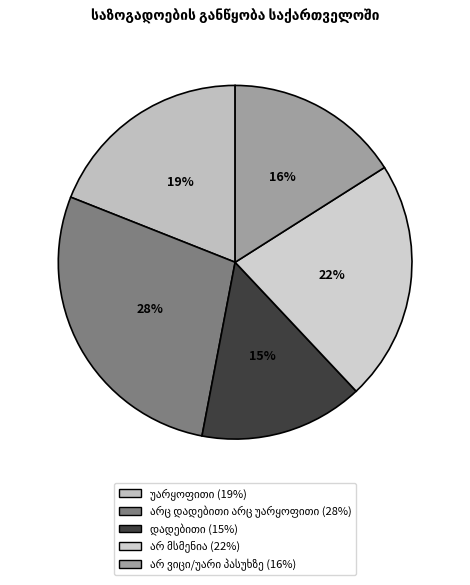

True or false: არც დადებითი არც უარყოფითი accounts for 40% of the total.

False